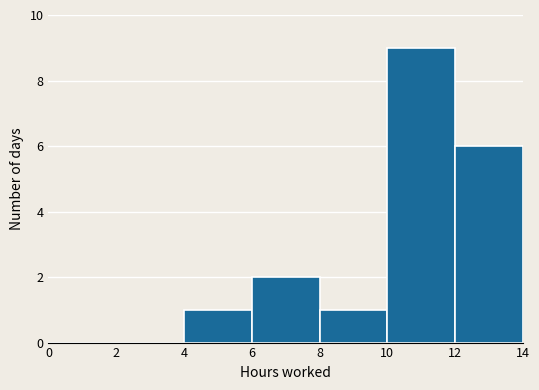

Reading left to right, transcribe this chart: for each bar, give the range it covers on the x-axis and its height. The values are not printed on the chart, so give them approximately, as read against the axis.

0 to 2: 0
2 to 4: 0
4 to 6: 1
6 to 8: 2
8 to 10: 1
10 to 12: 9
12 to 14: 6